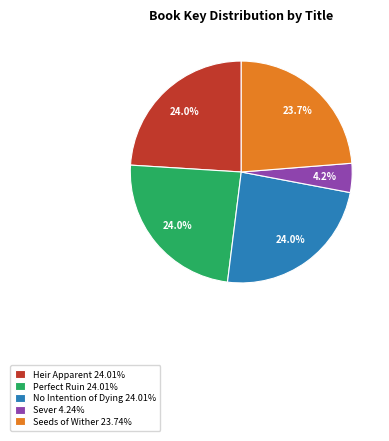

How many segments does this pie chart have?

5